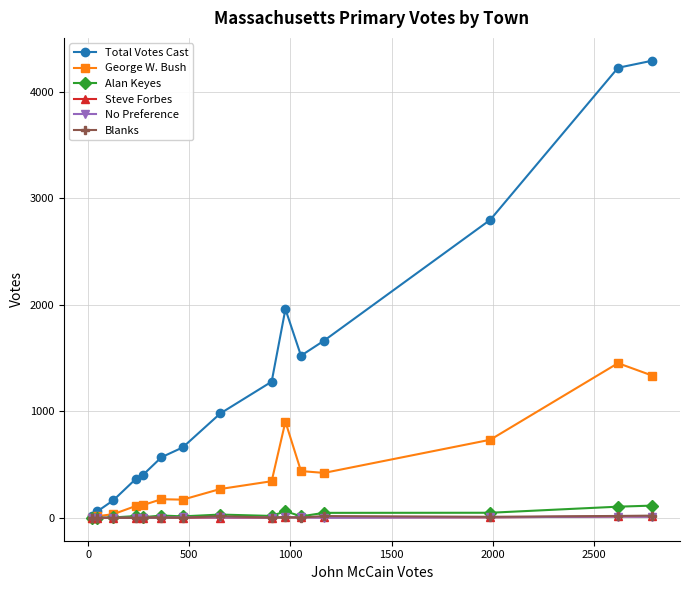

What are all the series names shown in the legend?

Total Votes Cast, George W. Bush, Alan Keyes, Steve Forbes, No Preference, Blanks